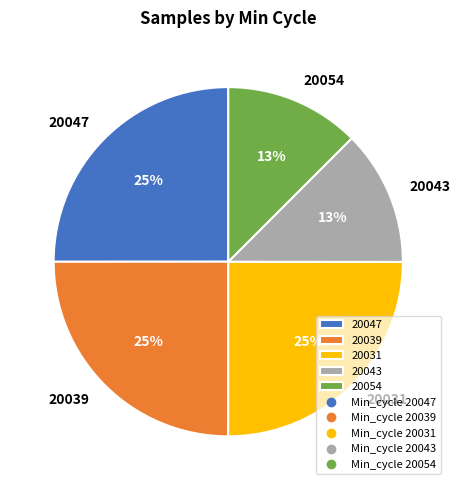

Which has a higher value, 20043 or 20039?

20039